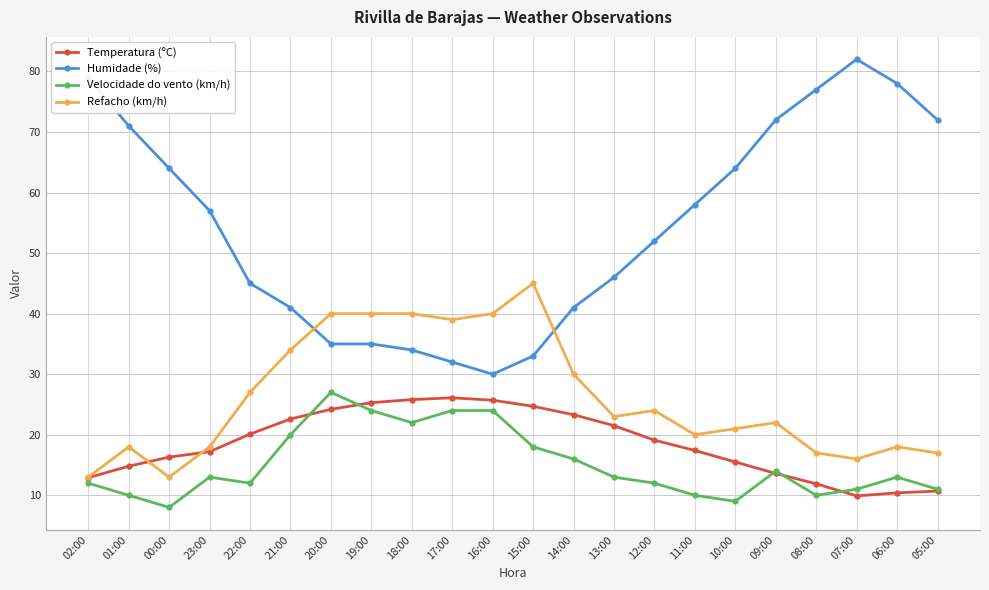

The Humidade (%) series shows 79.0 at 02:00. True or false?

True